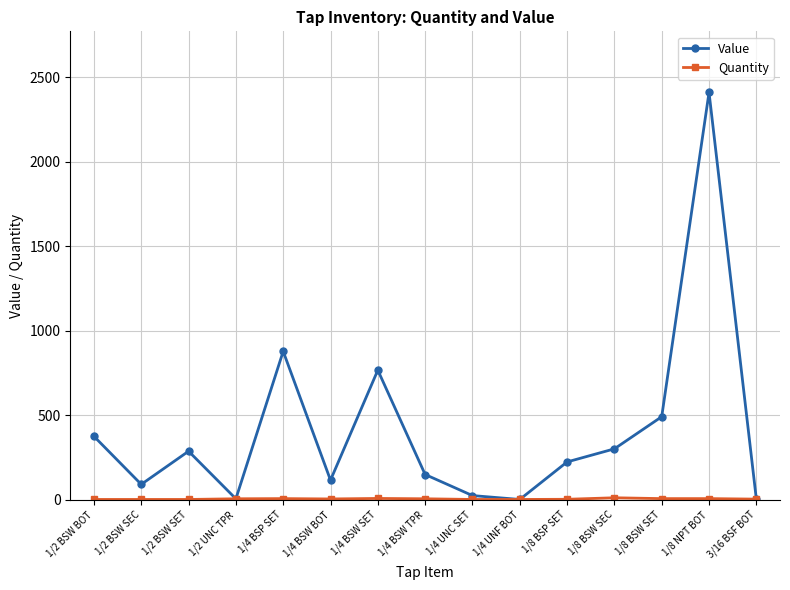

Which series changed the most between 1/4 BSP SET and 1/4 BSW BOT?

Value